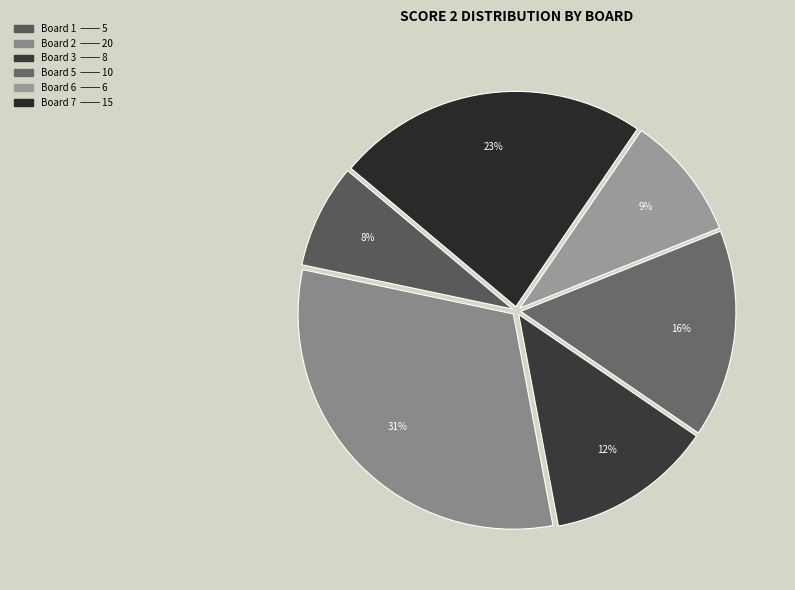

Is there a majority slice in this chart?

No